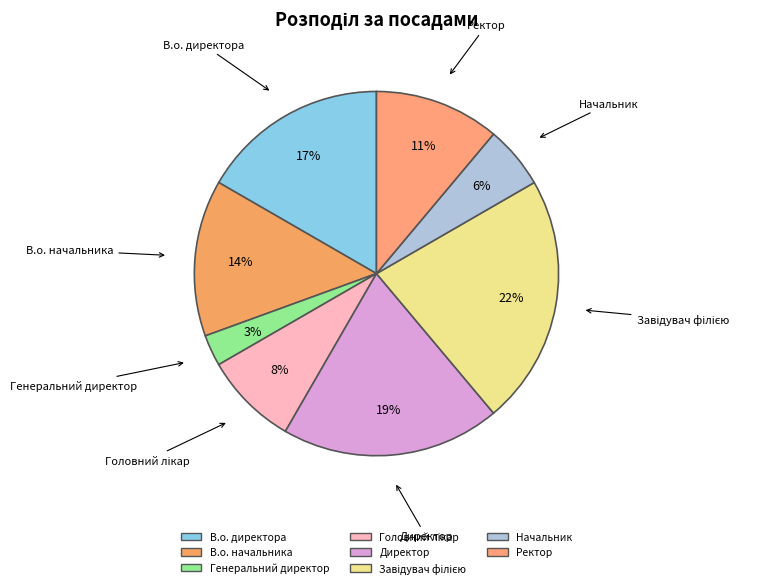

Is it true that Ректор is 1% of the pie?

False